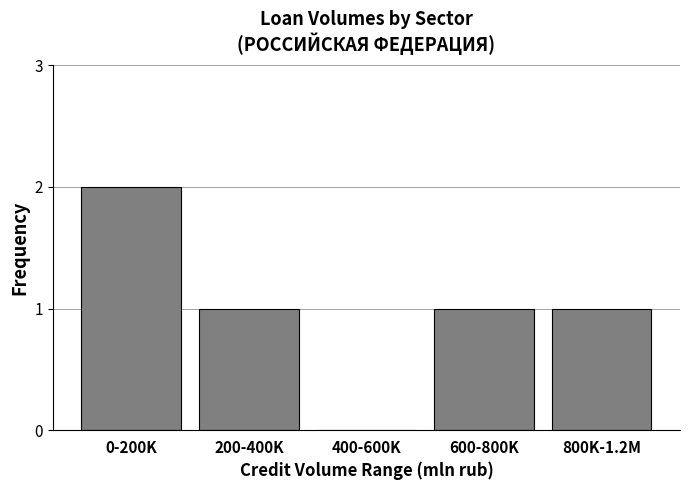

Reading right to left, extract all data points from this chart.

800K-1.2M=1	600-800K=1	400-600K=0	200-400K=1	0-200K=2